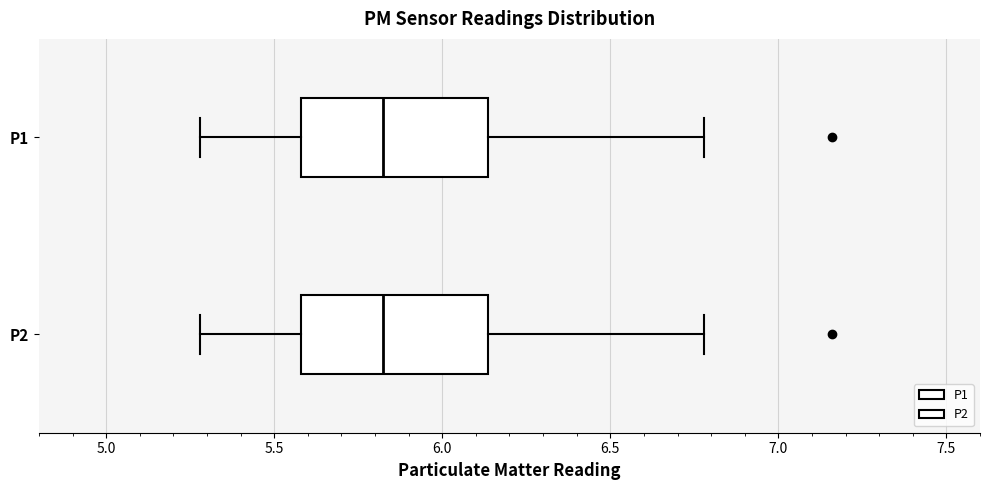

Reading bottom to top, read every box against the x-axis: the position of its median line, the range the box covers, and the ends of its whiskers. The values are not printed on the chart, so give them approximately, as read against the axis.

P2: median 5.85, box 5.60 to 6.15, whiskers 5.30 to 6.80
P1: median 5.85, box 5.60 to 6.15, whiskers 5.30 to 6.80